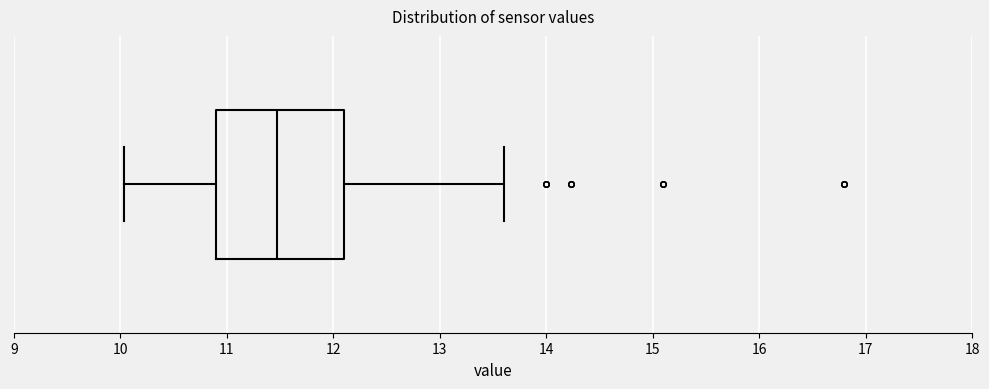

Transcribe this box plot: give where the median line is, the range the box spans, and where the two whiskers end, as read against the x-axis. The values are not printed on the chart, so give them approximately, as read against the axis.

median 11.5, box 10.9 to 12.1, whiskers 10.0 to 13.6